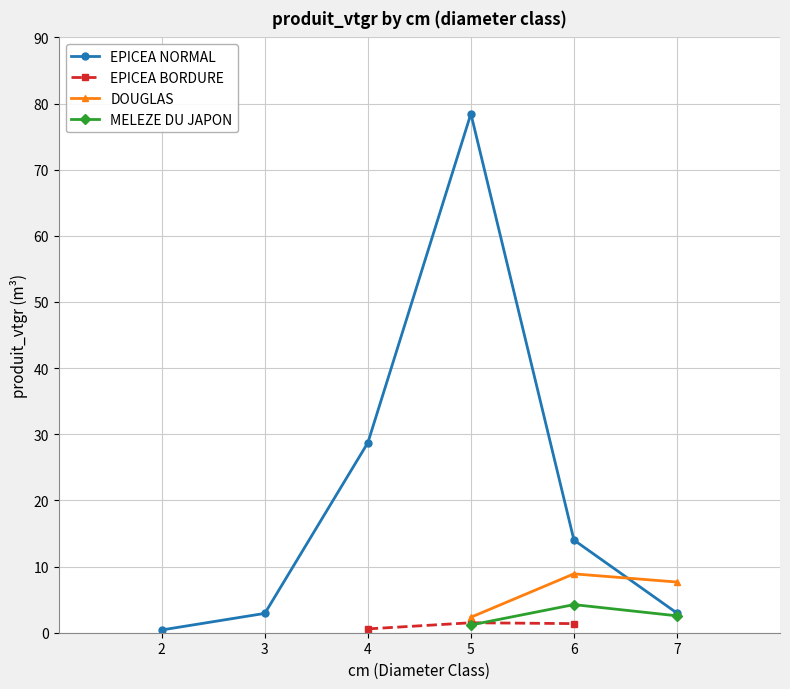

What is the total value across all series at 7?

13.2